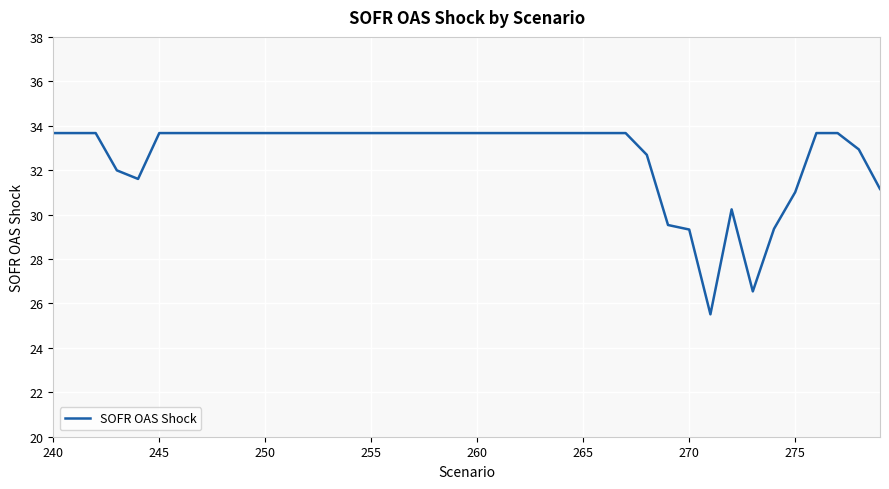

What is the minimum value shown in the chart?

25.5